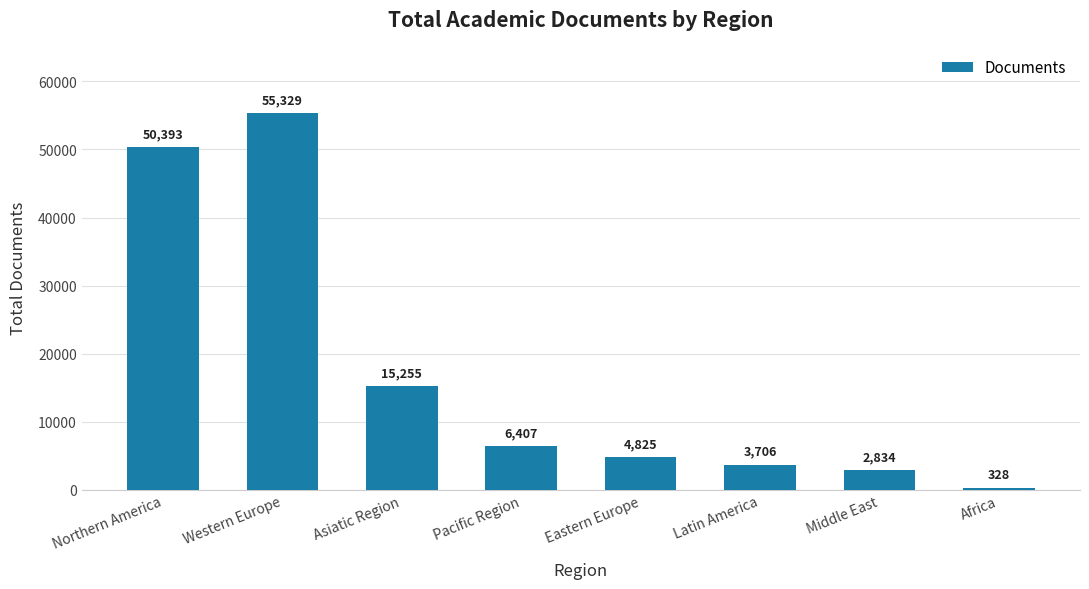

How many series are shown in this chart?

1